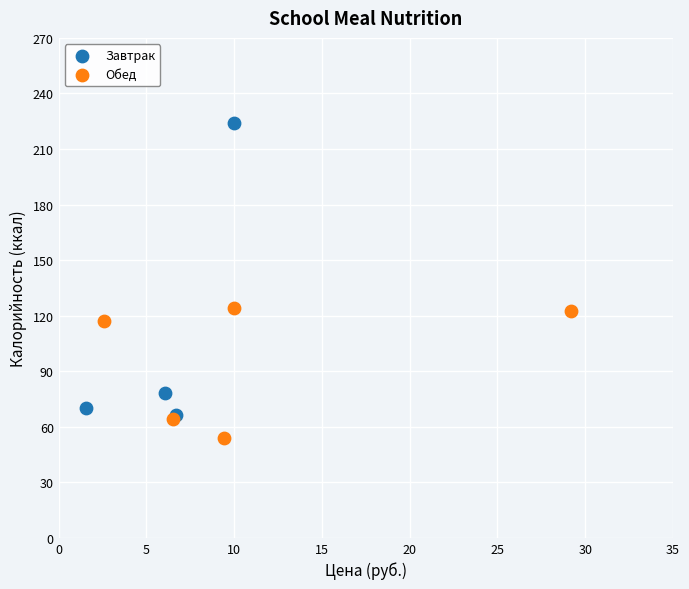

Which series contains the lowest Y value?

Обед